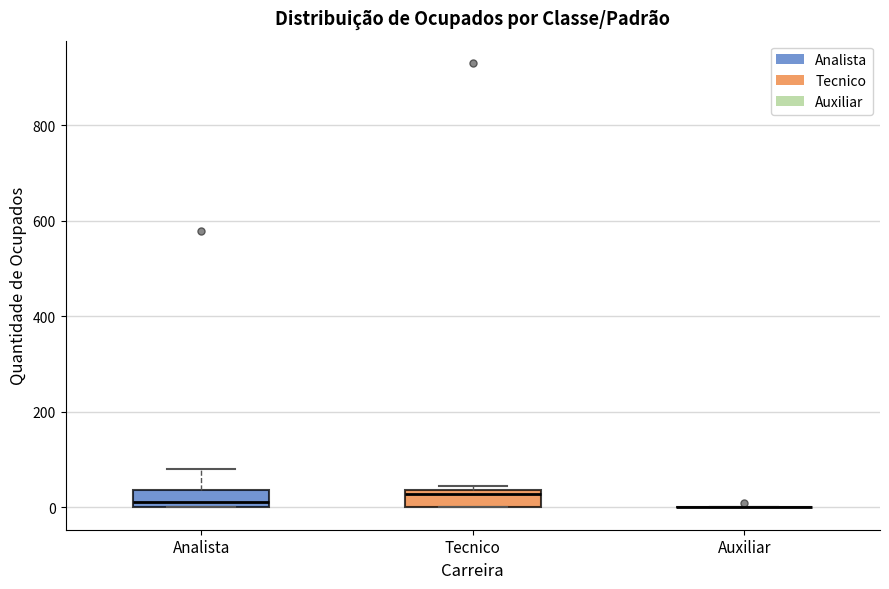

Reading left to right, read every box against the y-axis: the position of its median line, the range the box covers, and the ends of its whiskers. The values are not printed on the chart, so give them approximately, as read against the axis.

Analista: median 20, box 0 to 40, whiskers 0 to 80
Tecnico: median 20, box 0 to 40, whiskers 0 to 40 (just above the box's upper edge)
Auxiliar: box collapsed to a line at 0, whiskers 0 to 0